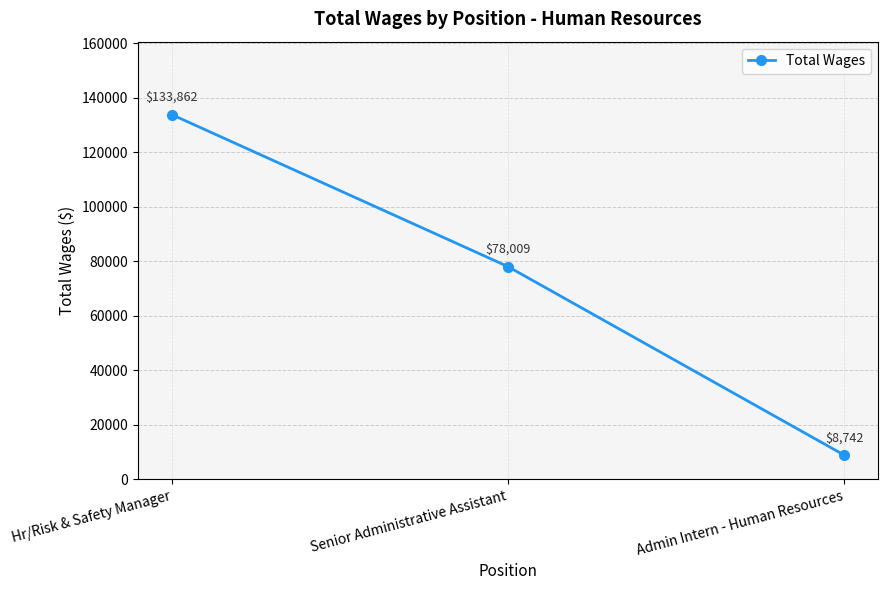

What is the ratio of the value at Senior Administrative Assistant to the value at Hr/Risk & Safety Manager?

0.6